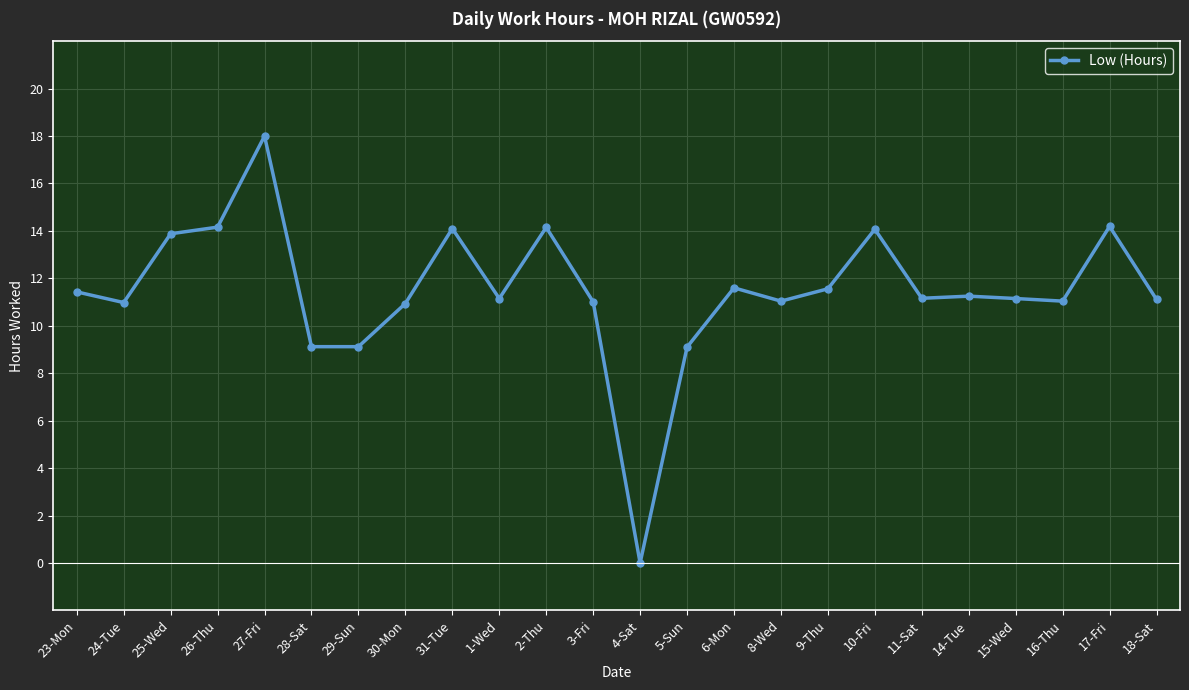

What is the difference between the maximum and minimum values?

18.0